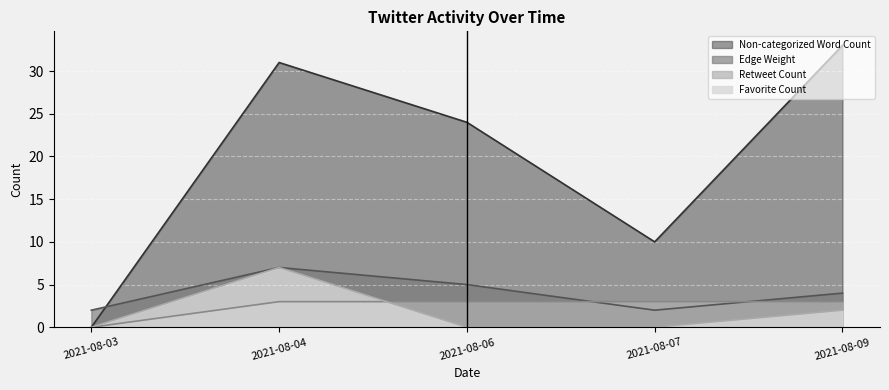

At which category is the sum across all series the highest?

2021-08-04